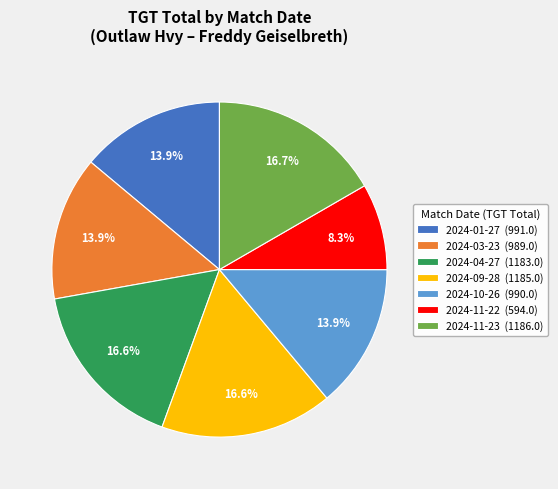

Does 2024-09-28 represent more than half of the total?

No